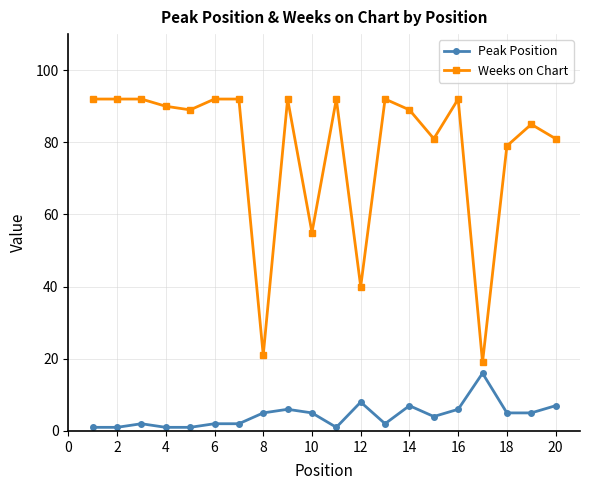

True or false: Weeks on Chart has more than 2 points higher than both neighbors.

True